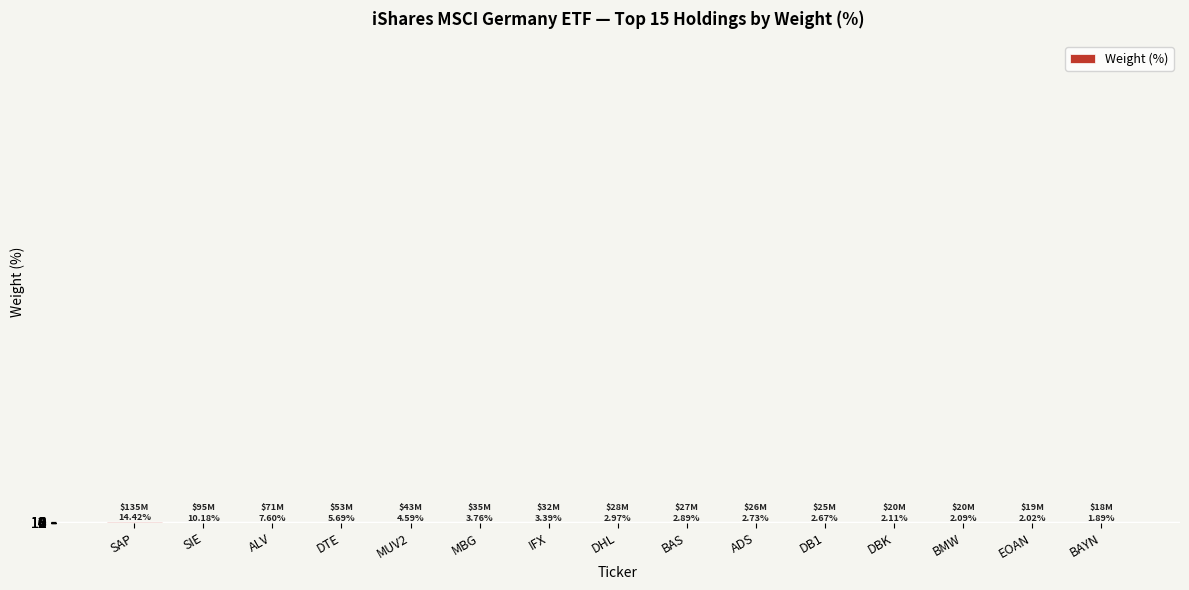

How many categories are shown in the chart?

15